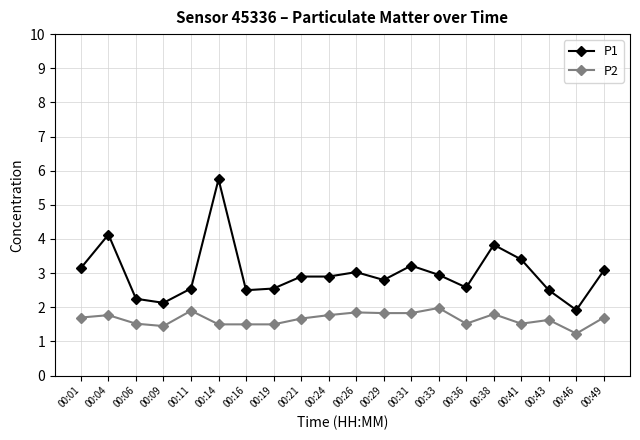

How many lines are shown in the chart?

2